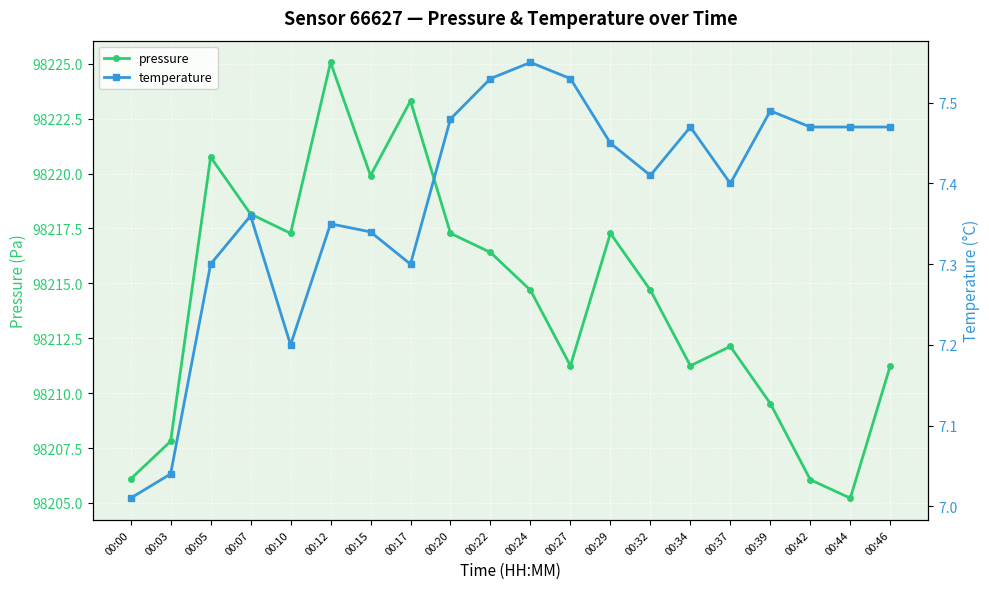

Count the number of data series in this chart.

2